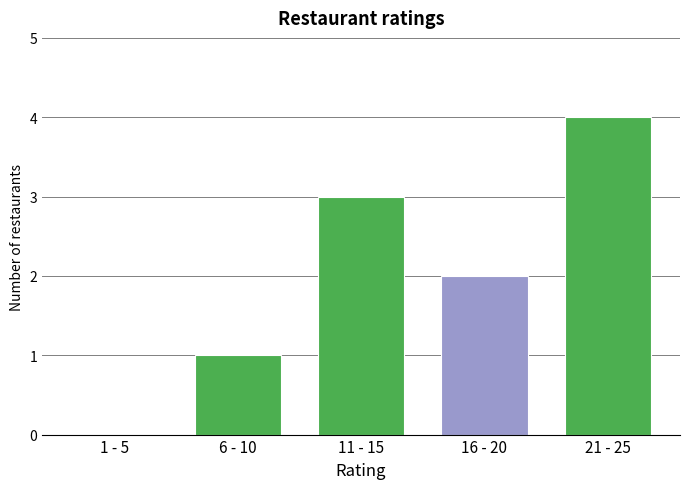

Reading left to right, what are all the values shown in this chart?

1 - 5=0	6 - 10=1	11 - 15=3	16 - 20=2	21 - 25=4